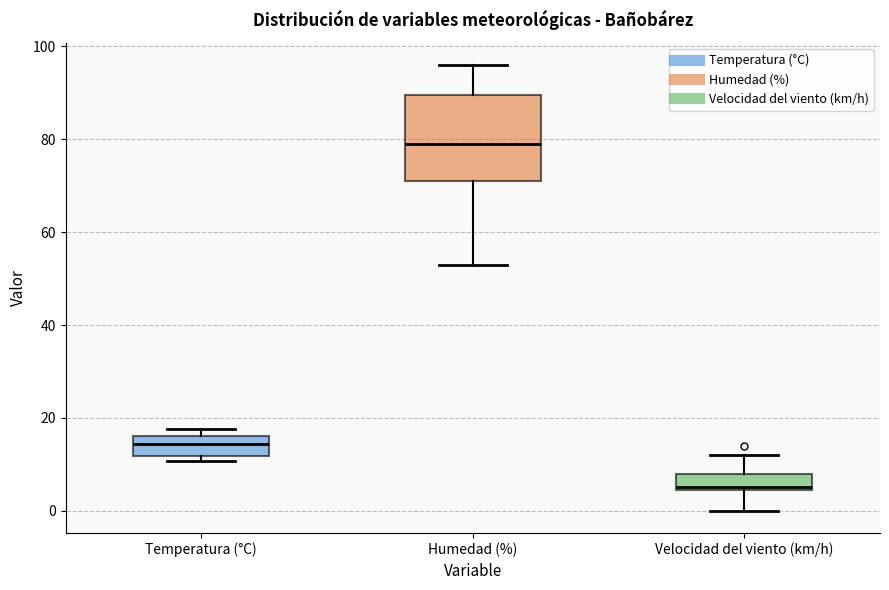

Which box is the tallest, from its lower edge to its upper edge?

Humedad (%)